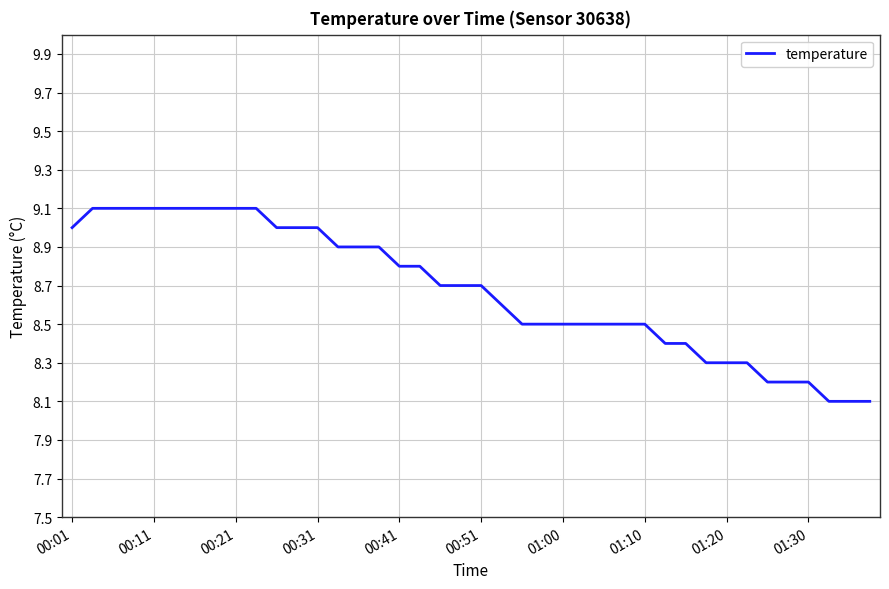

What is the greatest value displayed?

9.1